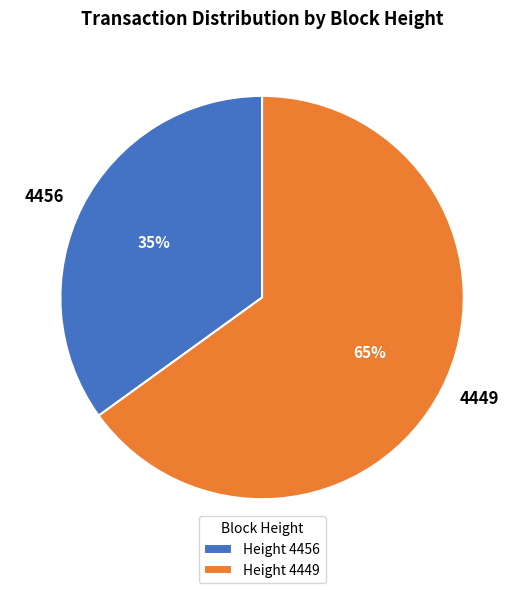

To the nearest percent, what is the difference between the largest and smallest slice percentages?

30%